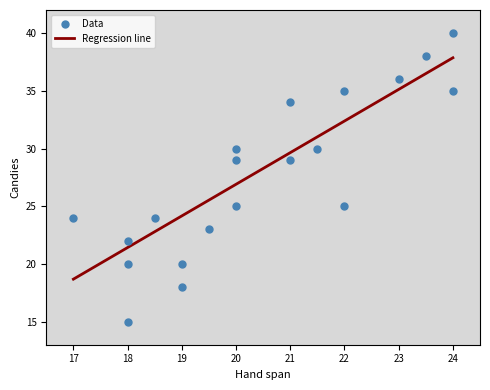

What is the range of Y values (max minus min)?

25